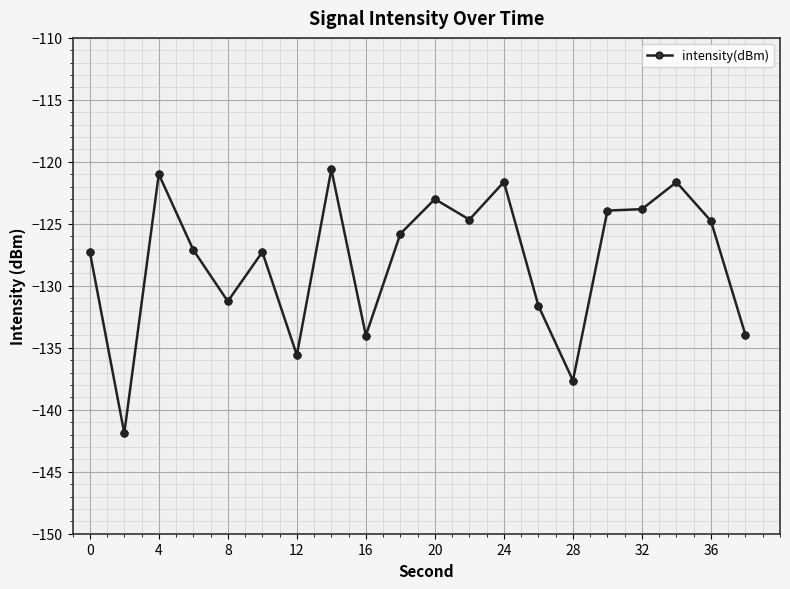

True or false: the data has more than 1 interior local peaks.

True